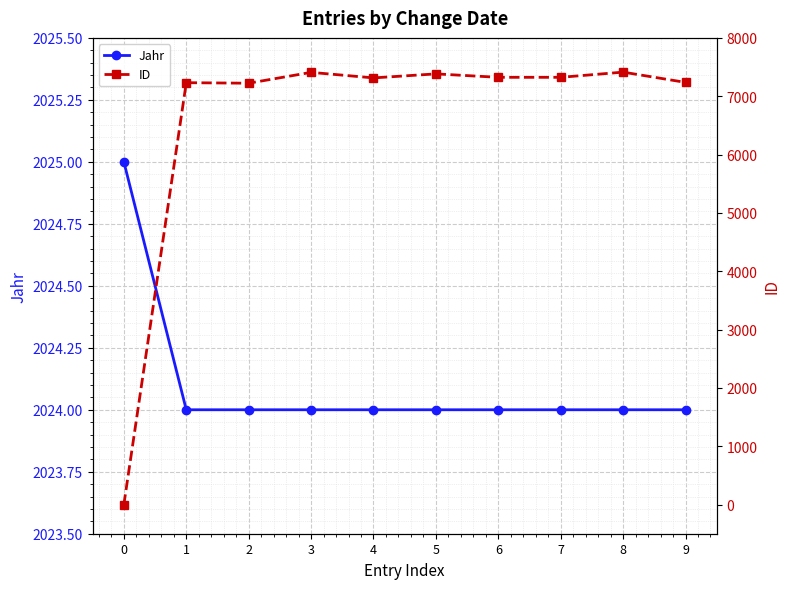

Rank the series at 0 from lowest to highest value.

ID, Jahr